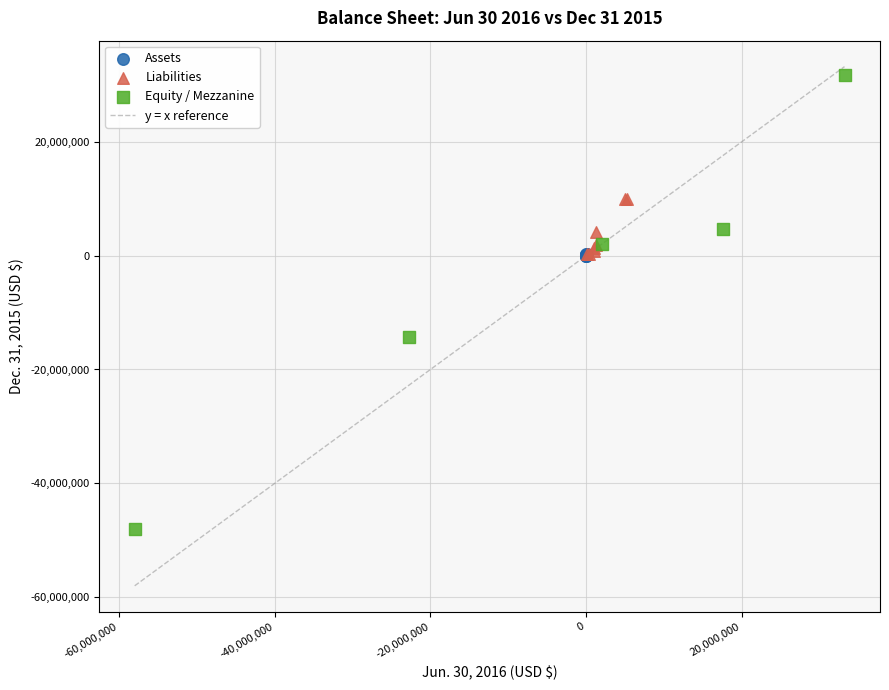

Which series has the largest Y range (max minus min)?

Equity / Mezzanine